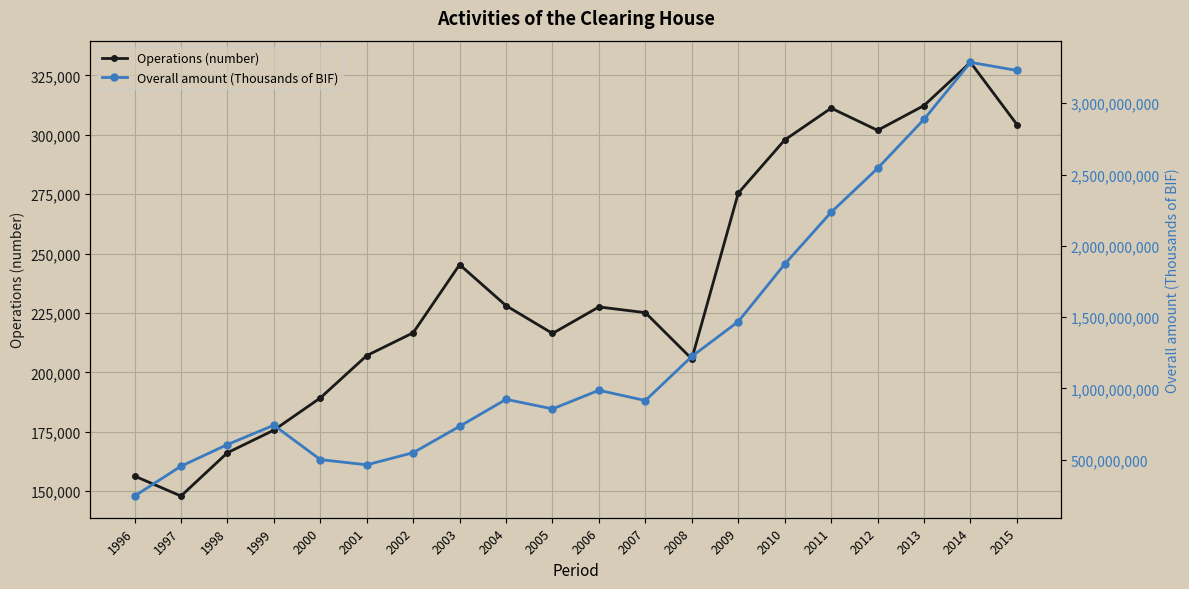

In Overall amount (Thousands of BIF), how many points are higher than both neighbors (excluding endpoints)?

4